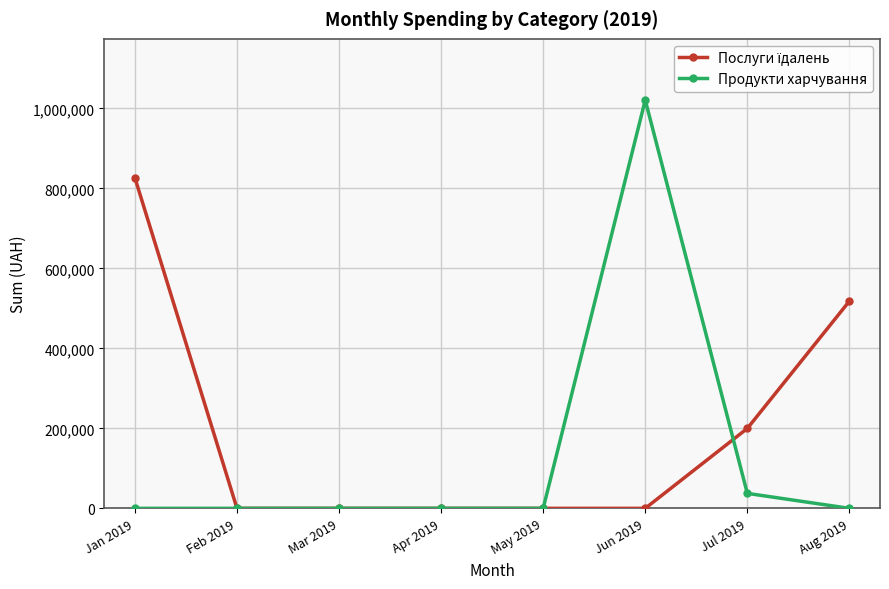

At which category is the sum across all series the highest?

Jun 2019